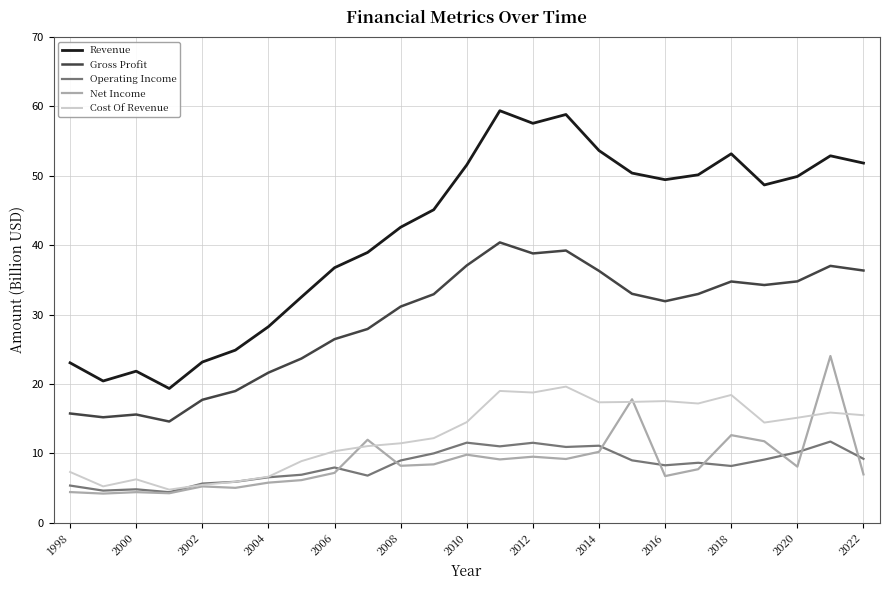

True or false: Net Income and Revenue cross at least once.

False